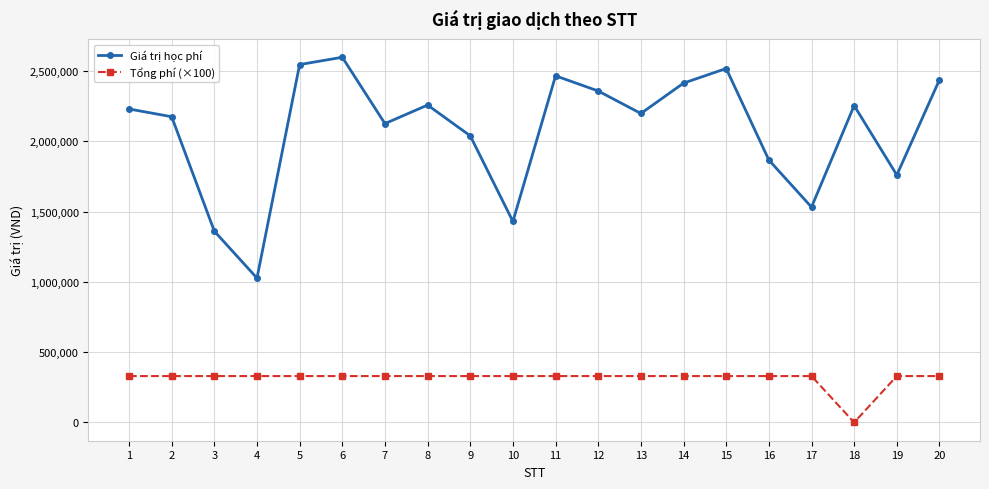

What is the total value across all series at 4?

1357000